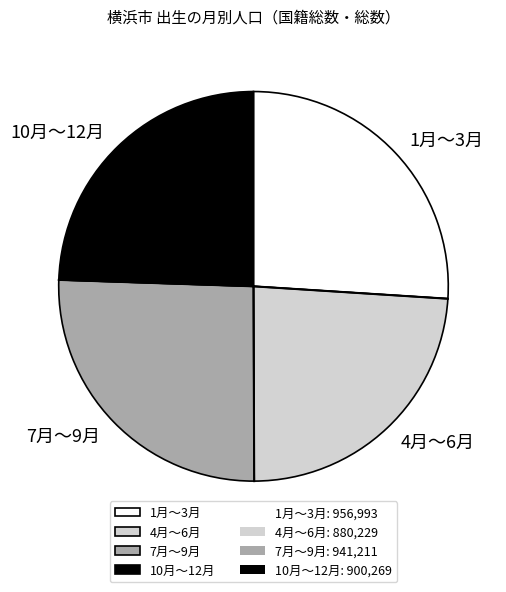

The 7月～9月 slice represents 26% of the pie. True or false?

True